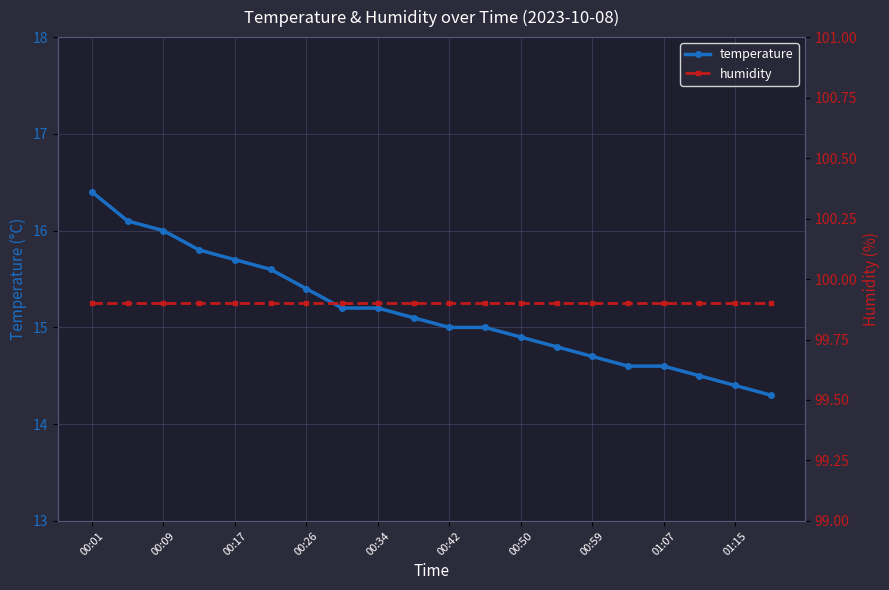

True or false: humidity has a value of 137.6 at 15.

False